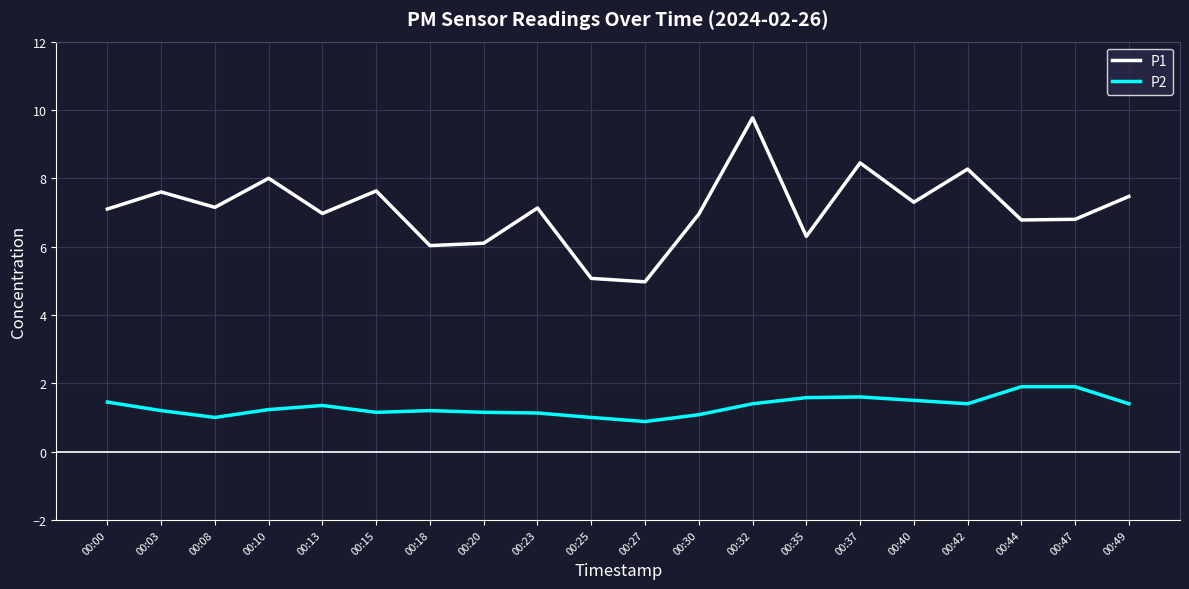

Between 00:18 and 00:23, which series saw the biggest shift?

P1